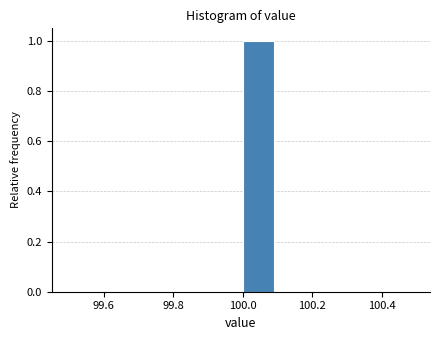

Over which range of the x-axis is the bar tallest?

100.0 to 100.1